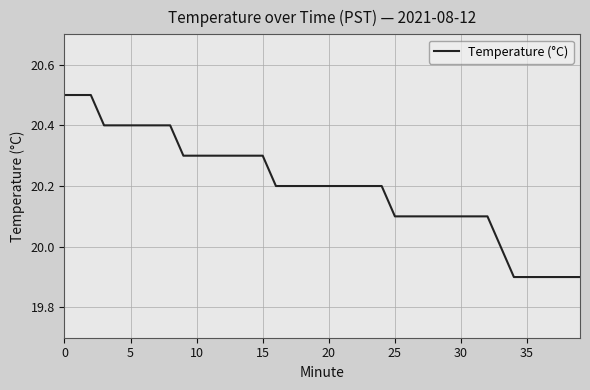

What is the maximum value shown in the chart?

20.5